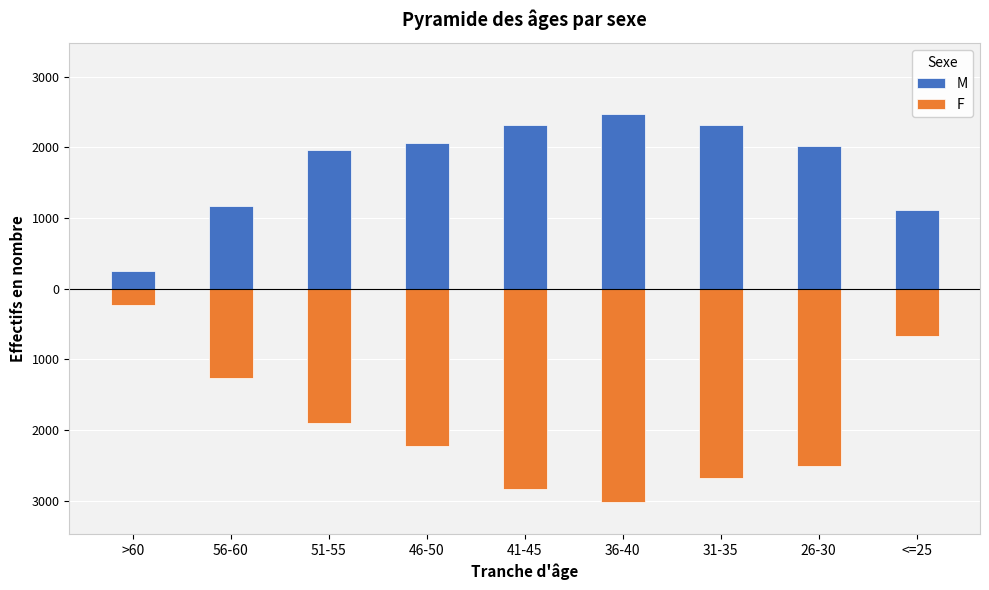

What is the maximum value for M?

2471